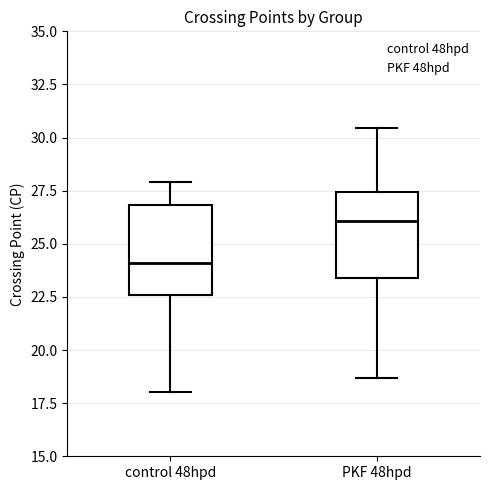

Reading left to right, read every box against the y-axis: the position of its median line, the range the box covers, and the ends of its whiskers. The values are not printed on the chart, so give them approximately, as read against the axis.

control 48hpd: median 24.0, box 22.5 to 27.0, whiskers 18.0 to 28.0
PKF 48hpd: median 26.0, box 23.5 to 27.5, whiskers 18.5 to 30.5